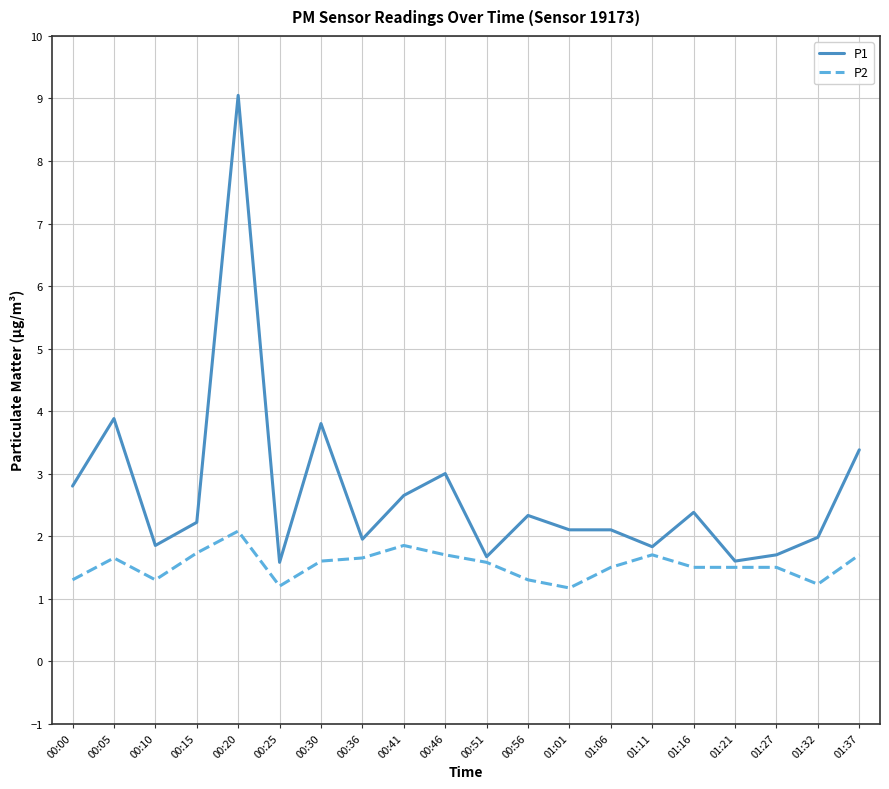

How many series are shown in this chart?

2